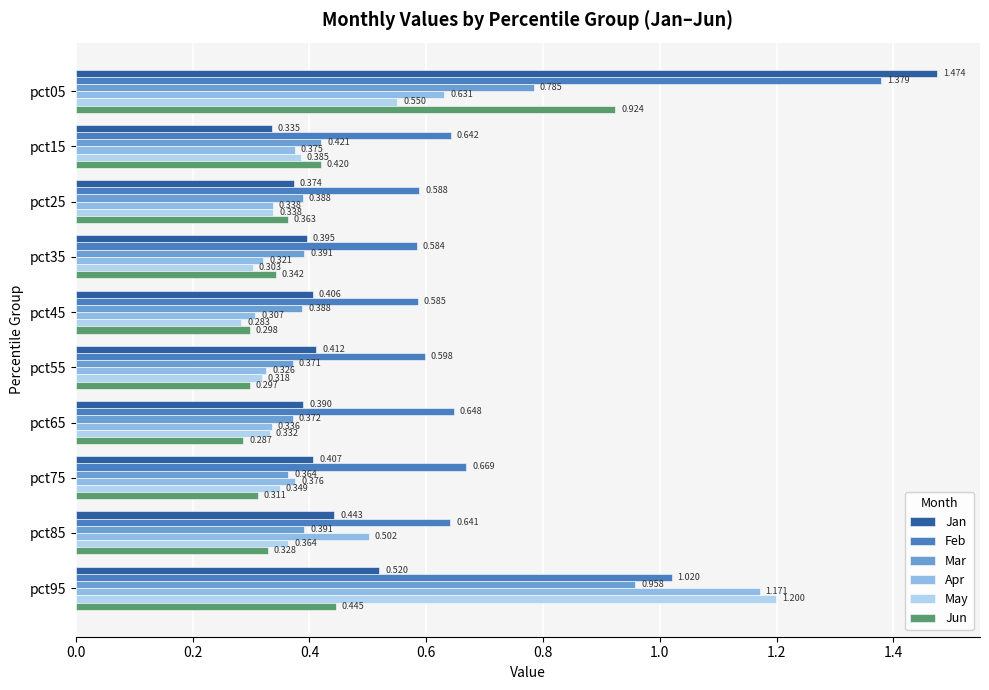

Rank the series at pct65 from highest to lowest value.

Feb, Jan, Mar, Apr, May, Jun